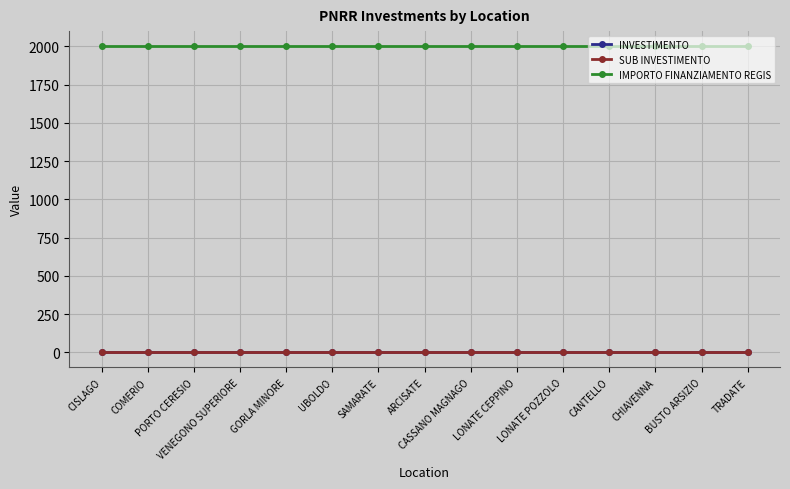

Between LONATE POZZOLO and BUSTO ARSIZIO, which series saw the biggest shift?

INVESTIMENTO